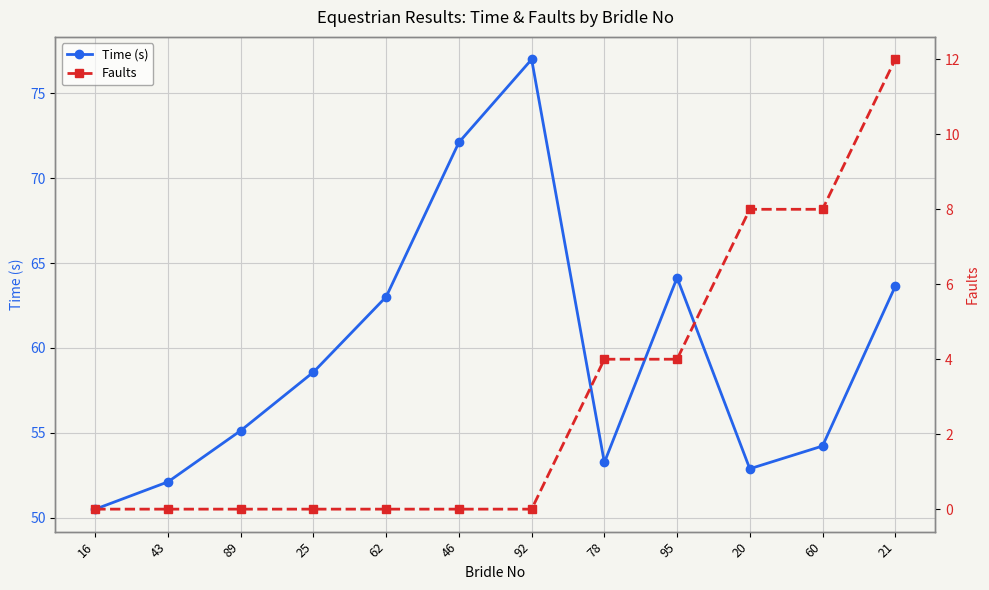

Rank the series by their average value, from highest to lowest.

Time (s), Faults